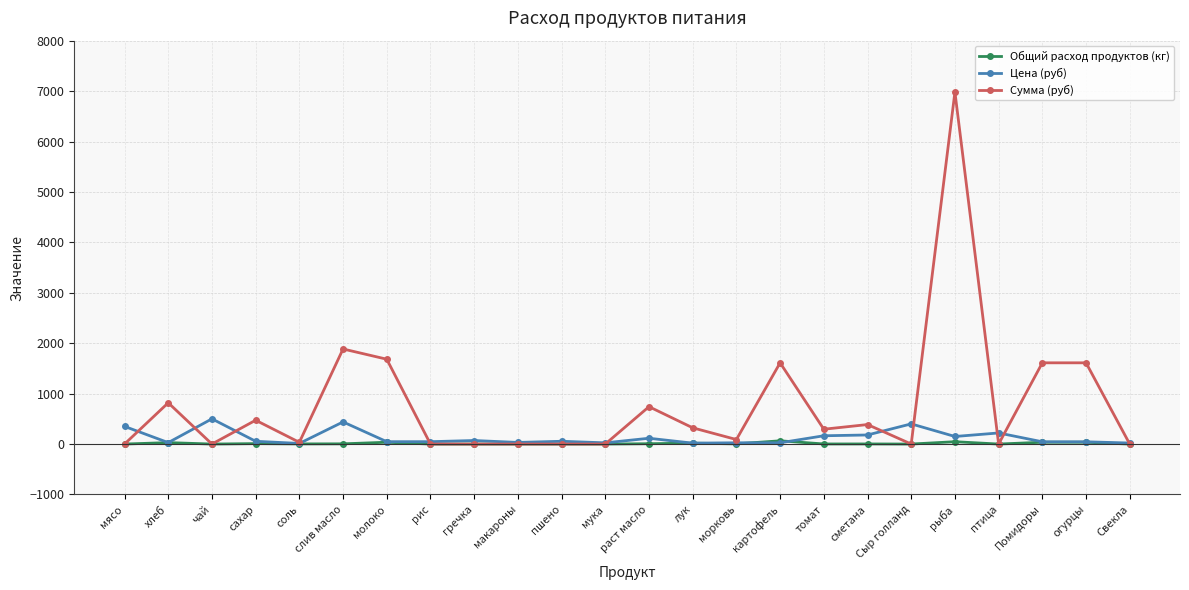

Rank the series by their maximum value, from highest to lowest.

Сумма (руб), Цена (руб), Общий расход продуктов (кг)